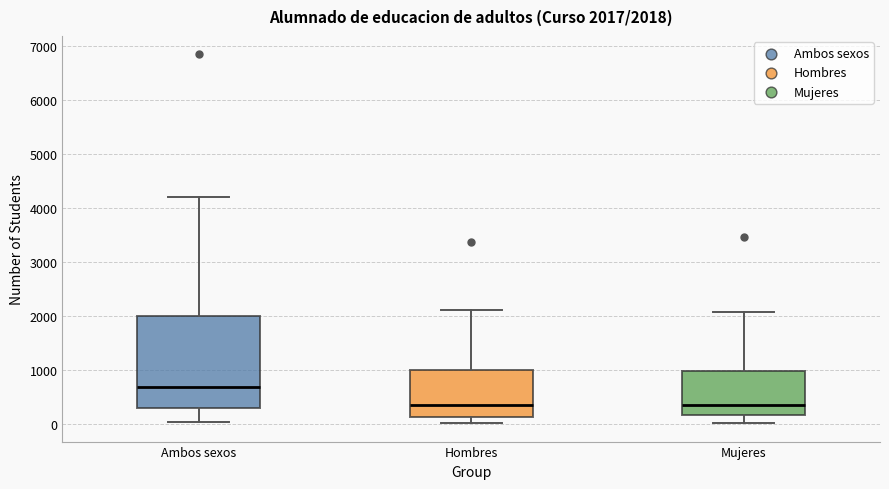

Comparing the boxes themselves (not the whiskers), which one is the tallest?

Ambos sexos